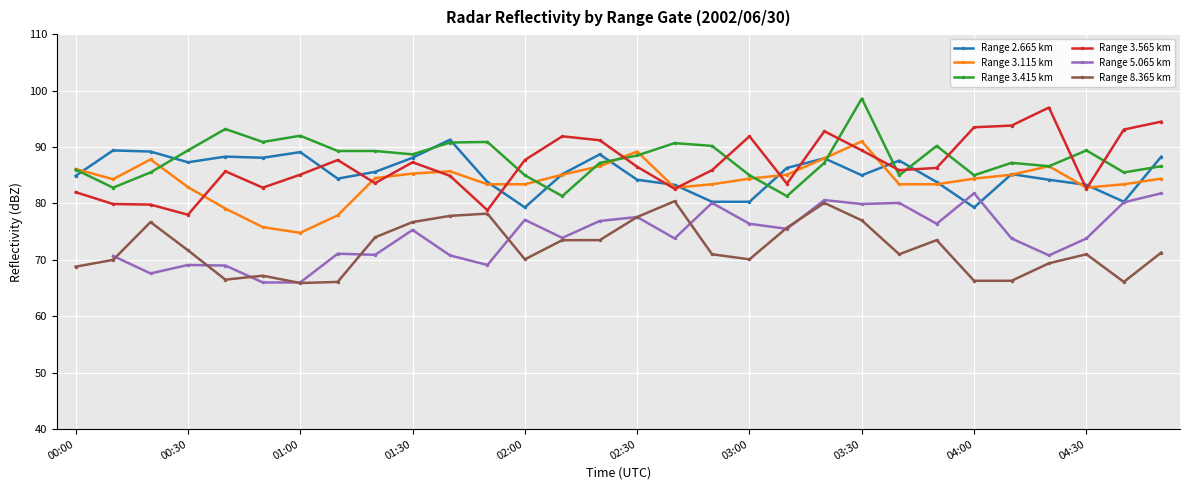

What is the maximum value shown in the chart?

98.6